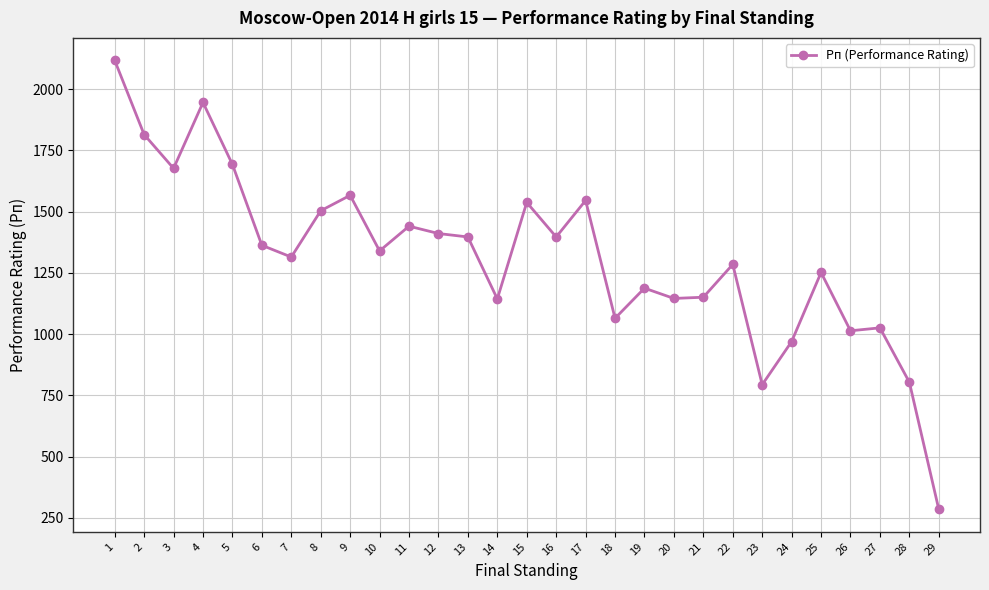

At which category does the data reach its first local valley?

3